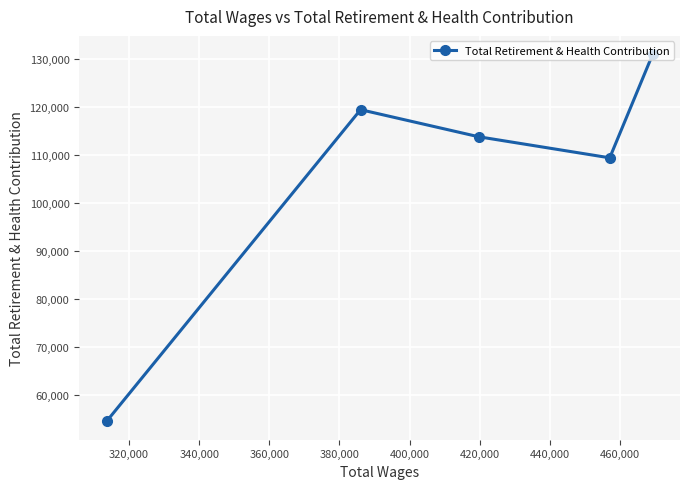

Is this an area chart (filled region under the line)?

No